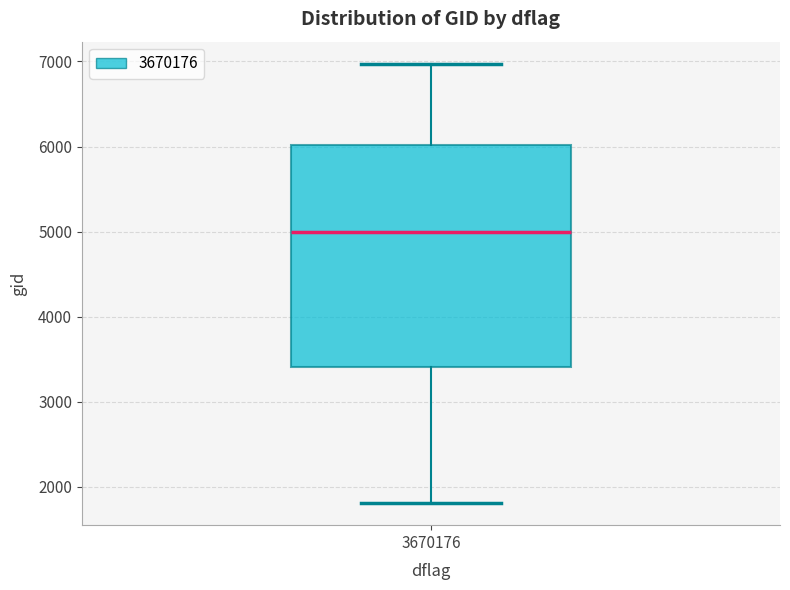

Transcribe this box plot: give where the median line is, the range the box spans, and where the two whiskers end, as read against the y-axis. The values are not printed on the chart, so give them approximately, as read against the axis.

median 5000, box 3400 to 6000, whiskers 1800 to 7000